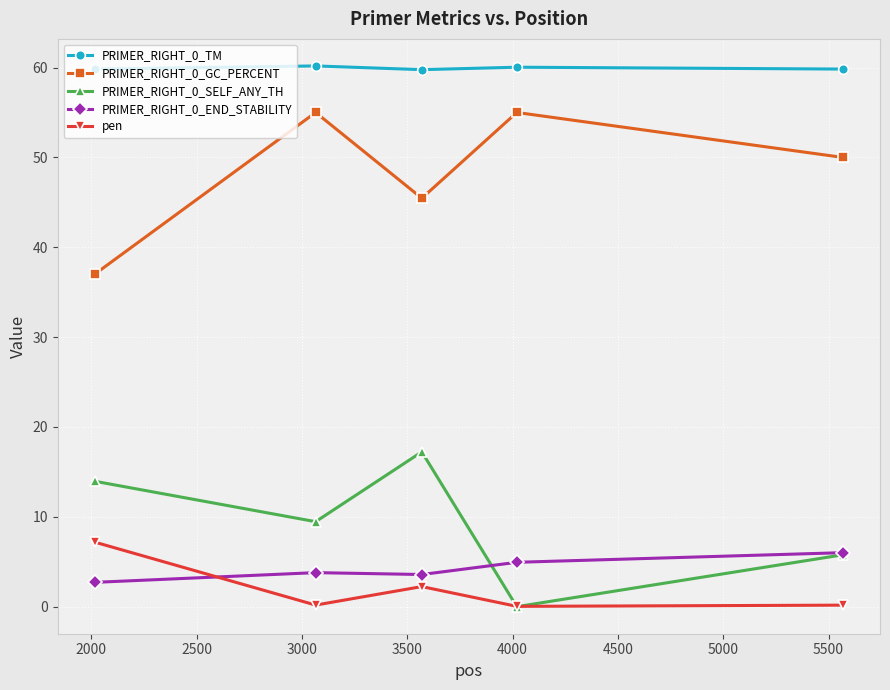

At how many categories does at least one series exceed 8?

5